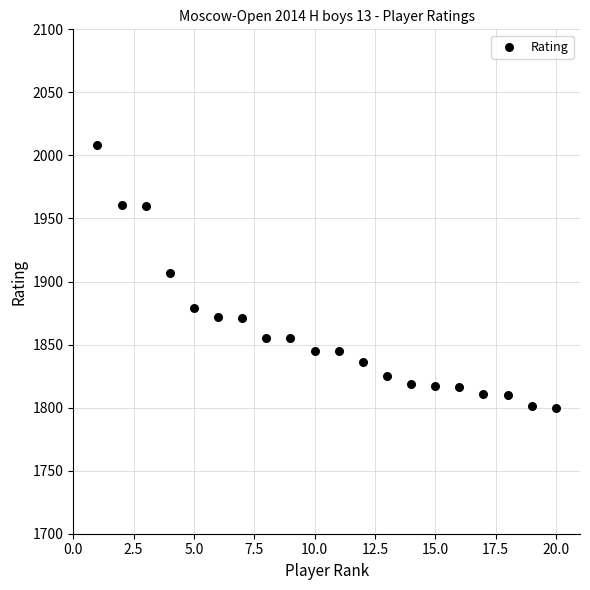

What is the range of Y values (max minus min)?

208